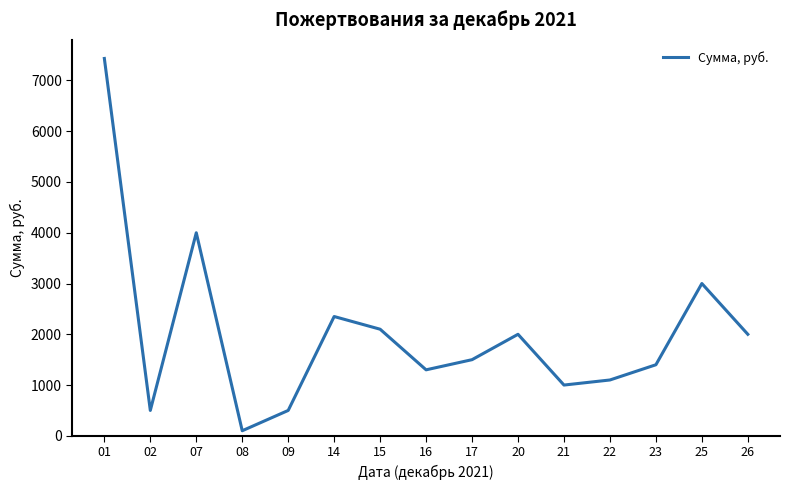

Does the chart display data point markers on the line(s)?

No